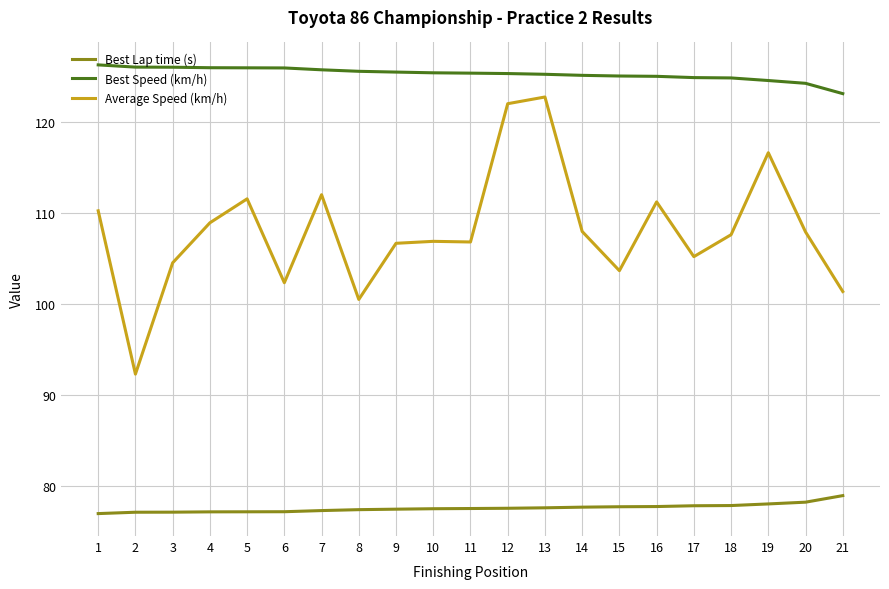

List the series in order of their overall mean, lowest first.

Best Lap time (s), Average Speed (km/h), Best Speed (km/h)